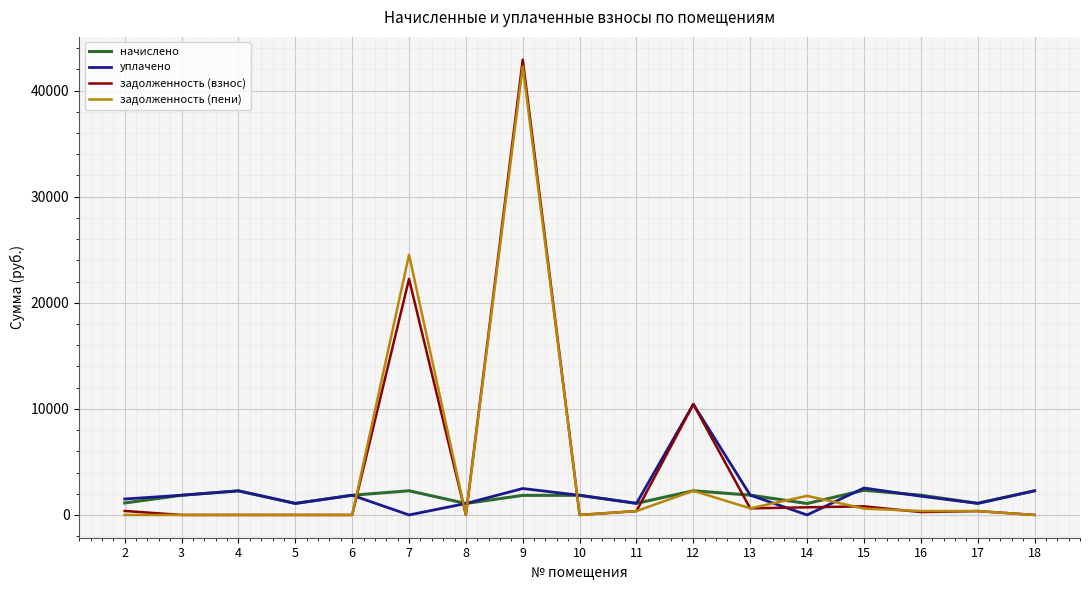

How many lines are shown in the chart?

4